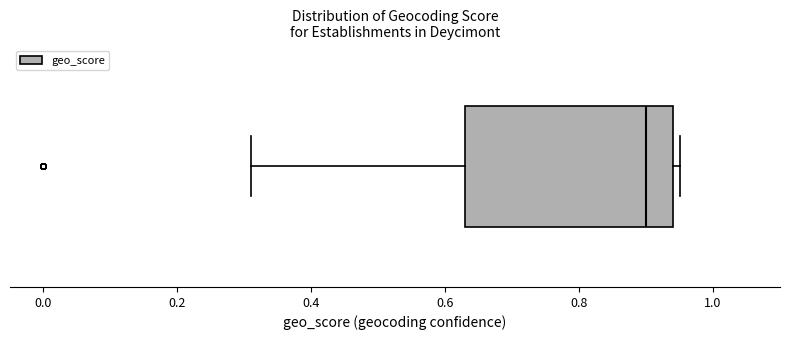

Transcribe this box plot: give where the median line is, the range the box spans, and where the two whiskers end, as read against the x-axis. The values are not printed on the chart, so give them approximately, as read against the axis.

median 0.90, box 0.64 to 0.94, whiskers 0.32 to 0.96